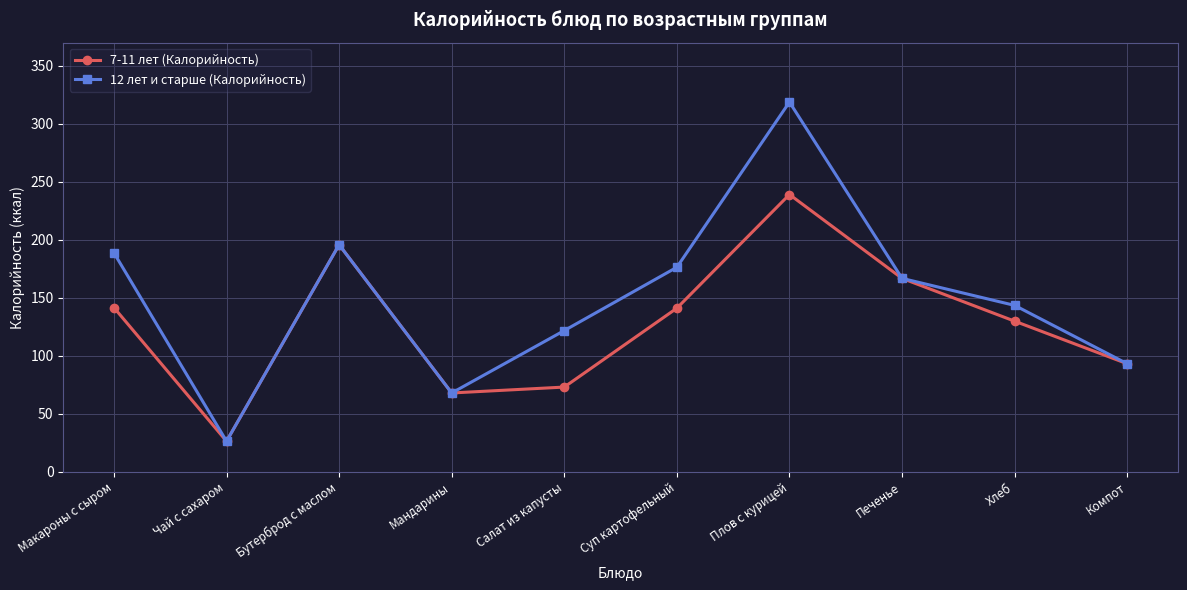

What is the lowest value of the 7-11 лет (Калорийность) series?

26.4